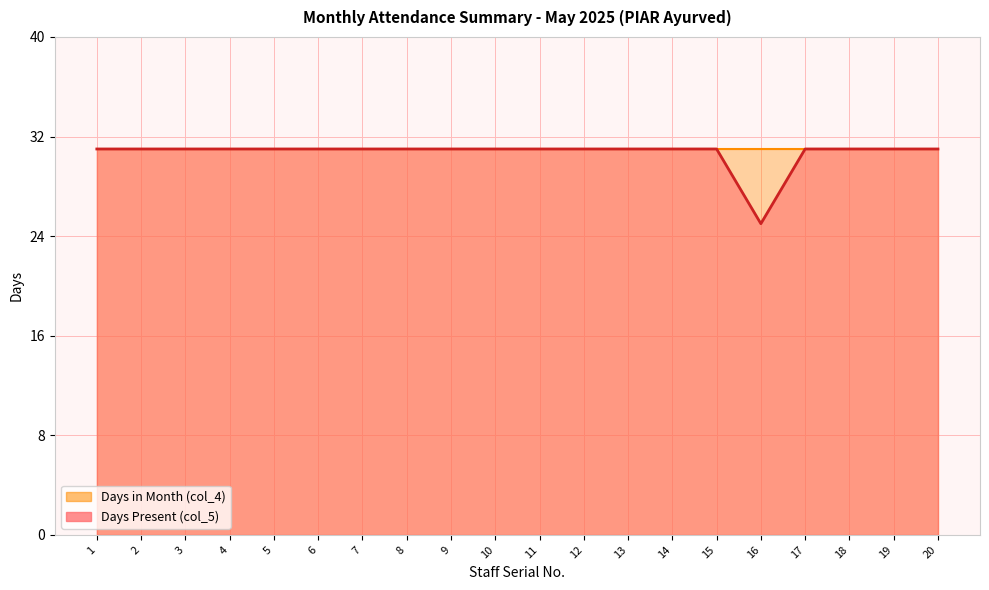

True or false: the data has more than 0 interior local peaks.

False